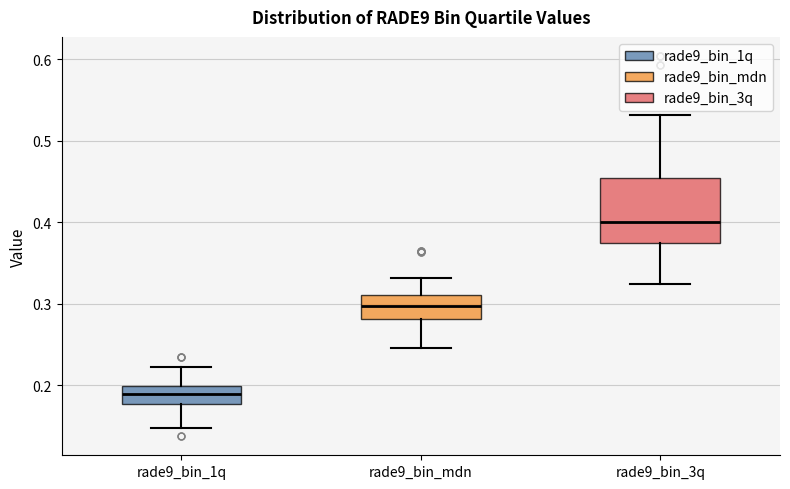

Which box has the highest median line?

rade9_bin_3q